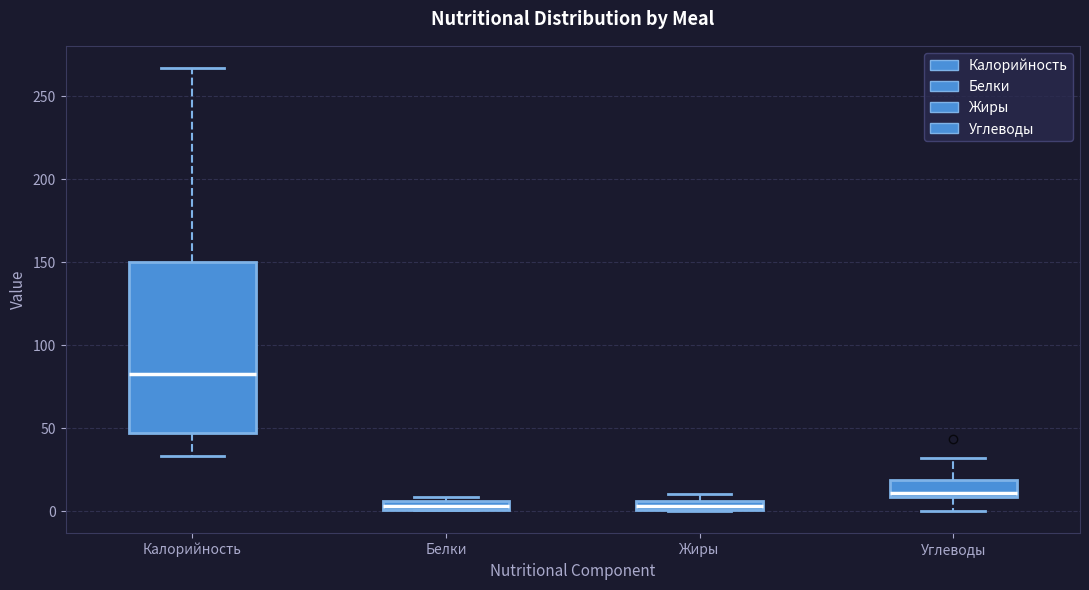

Where is the lower edge of the box for Калорийность on the y-axis? The values are not printed on the chart, so give them approximately, as read against the axis.

45